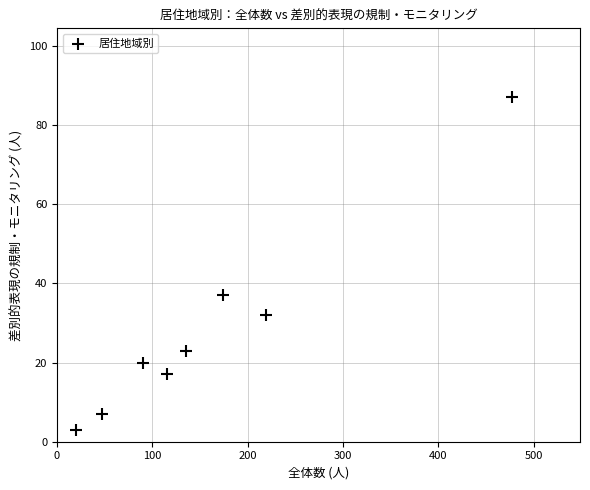

What is the average X value?

160